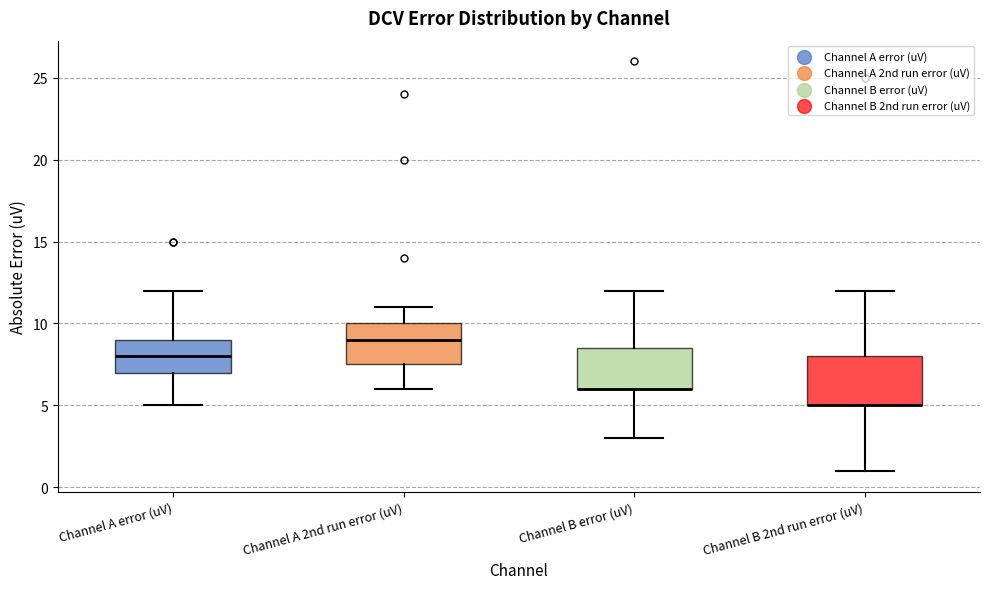

Reading left to right, transcribe this box plot: for each box, give where its median line is, the range the box spans, and where its two whiskers end, as read against the y-axis. The values are not printed on the chart, so give them approximately, as read against the axis.

Channel A error (uV): median 8.0, box 7.0 to 9.0, whiskers 5.0 to 12.0
Channel A 2nd run error (uV): median 9.0, box 7.5 to 10.0, whiskers 6.0 to 11.0
Channel B error (uV): median 6.0 (drawn on the box's lower edge), box 6.0 to 8.5, whiskers 3.0 to 12.0
Channel B 2nd run error (uV): median 5.0 (drawn on the box's lower edge), box 5.0 to 8.0, whiskers 1.0 to 12.0